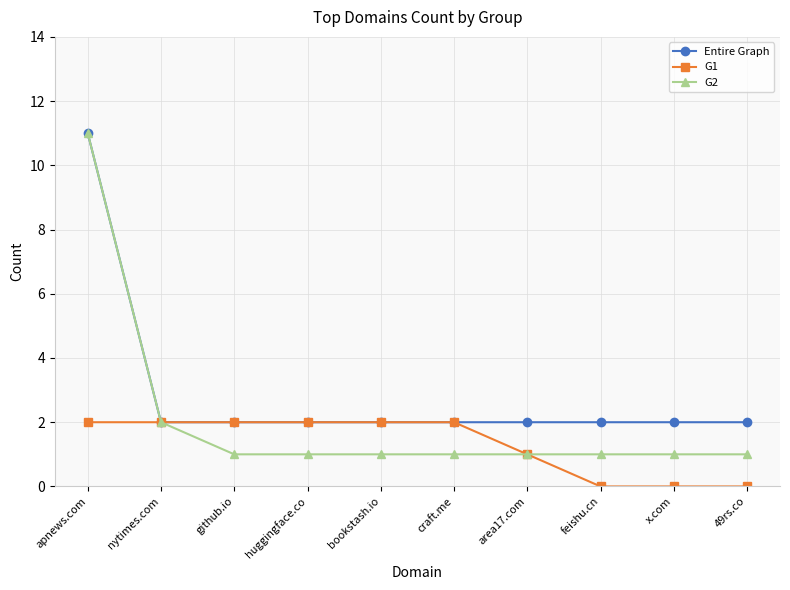

What is the label of the 5th point from the left?

bookstash.io